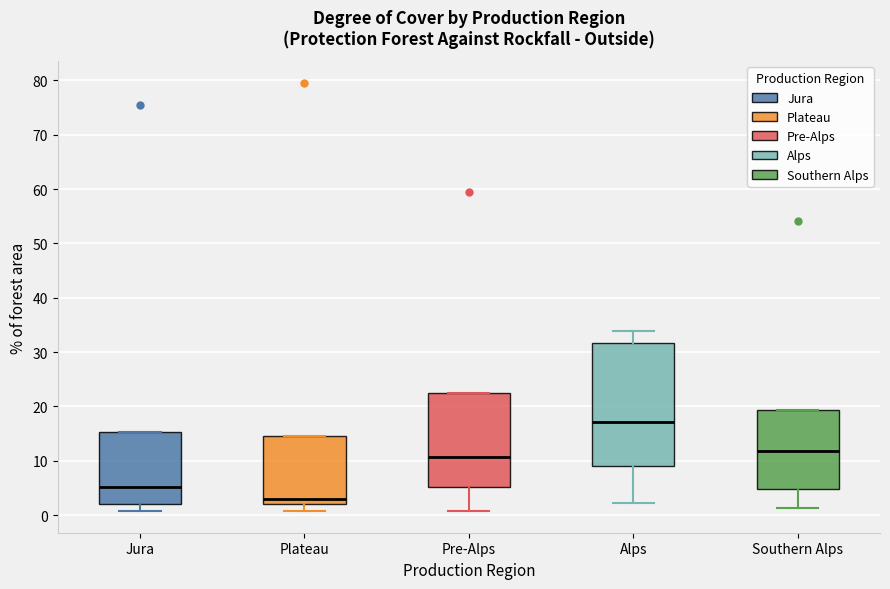

Comparing the boxes themselves (not the whiskers), which one is the tallest?

Alps